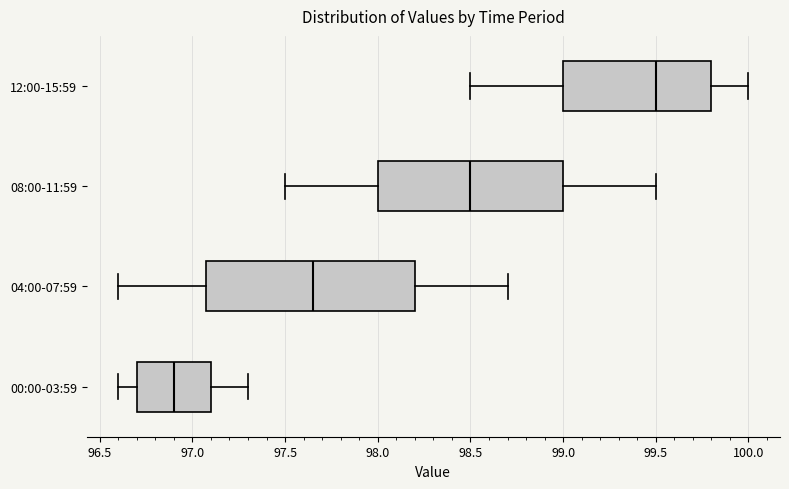

Where does the left whisker of the box for 12:00-15:59 end on the x-axis? The values are not printed on the chart, so give them approximately, as read against the axis.

98.50